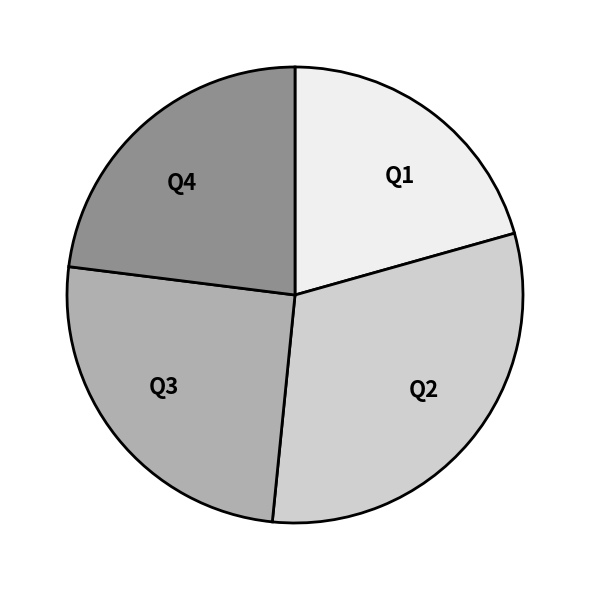

Is there a majority slice in this chart?

No